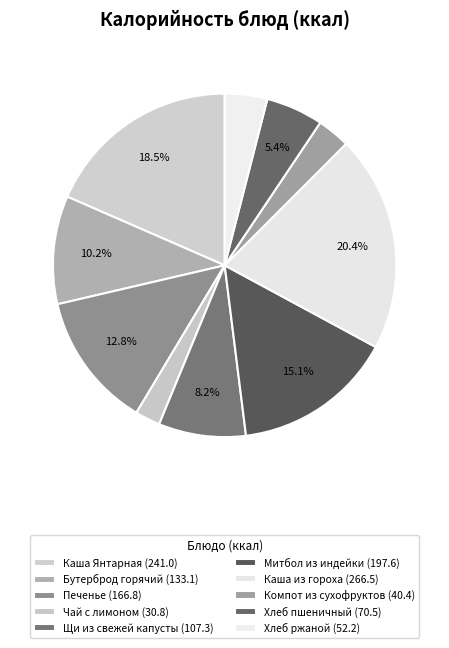

Count the number of slices in the pie.

10